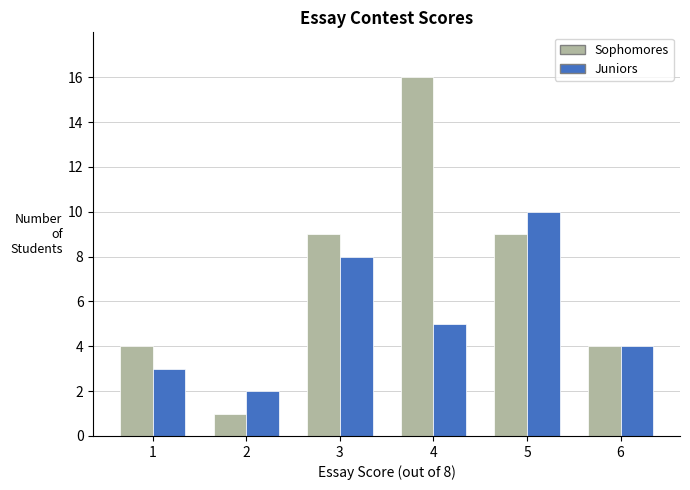

Reading left to right, transcribe all the data shown in this chart.

Sophomores: 4	1	9	16	9	4
Juniors: 3	2	8	5	10	4